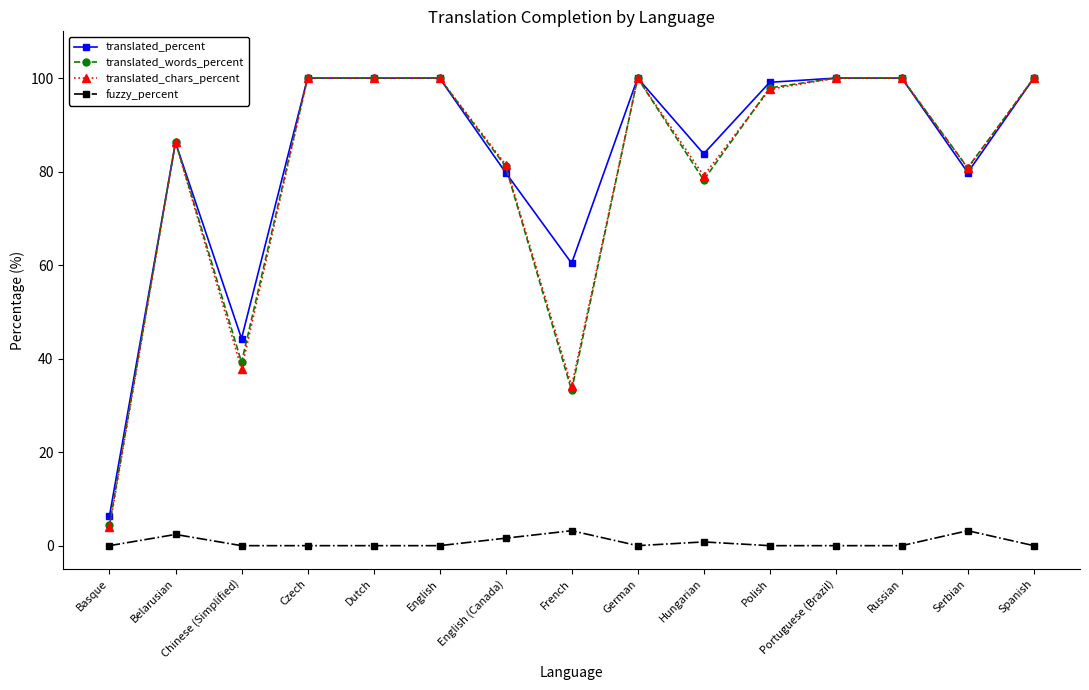

Is the value of fuzzy_percent at Belarusian greater than the value of translated_percent at Russian?

No